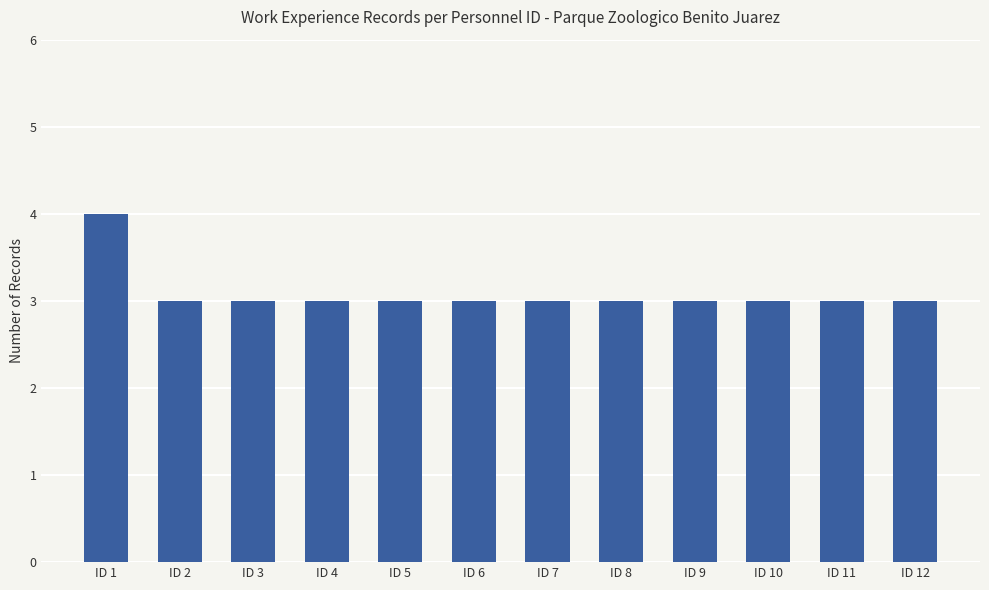

The value at ID 2 is 1. True or false?

False